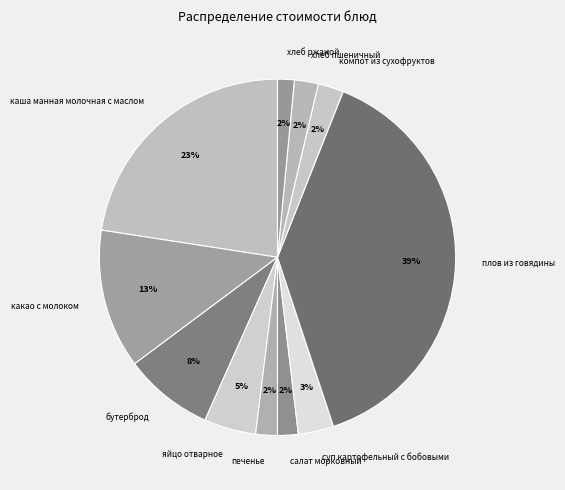

Is it true that хлеб ржаной is 2% of the pie?

True